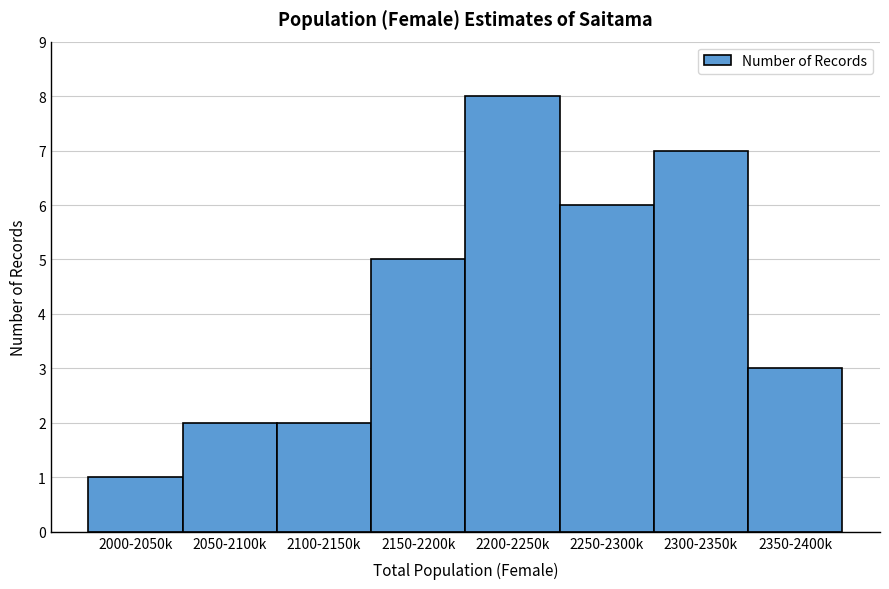

Reading left to right, transcribe all the data shown in this chart.

2000-2050k=1	2050-2100k=2	2100-2150k=2	2150-2200k=5	2200-2250k=8	2250-2300k=6	2300-2350k=7	2350-2400k=3